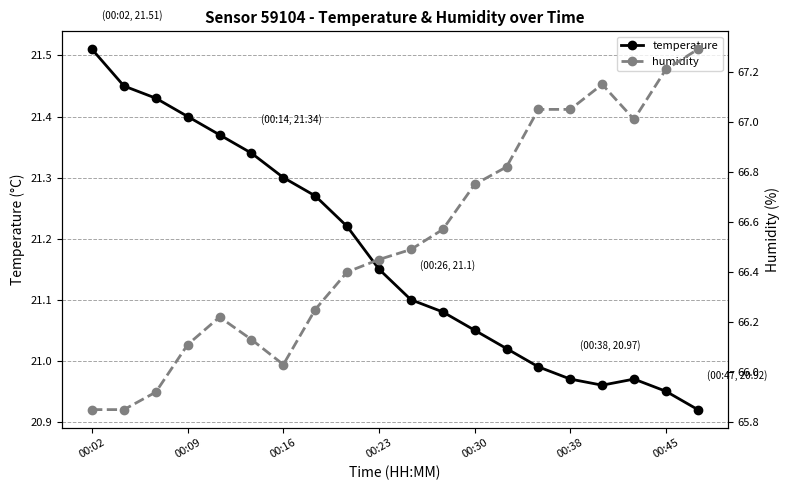

Which category has the highest value in the temperature series?

00:02